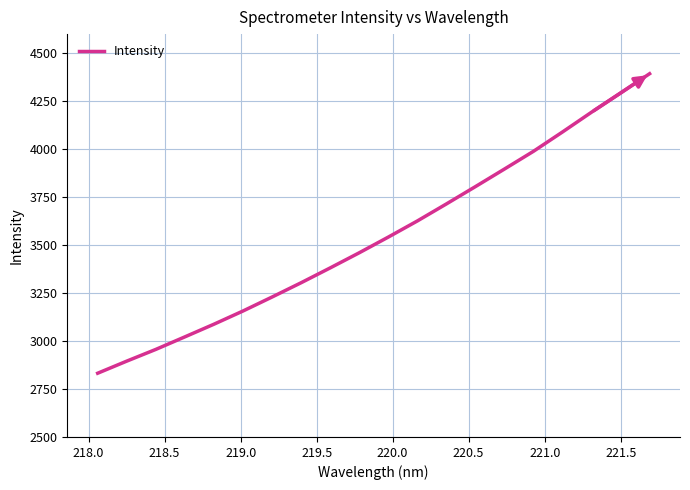

What is the difference between the maximum and minimum values?

1561.3